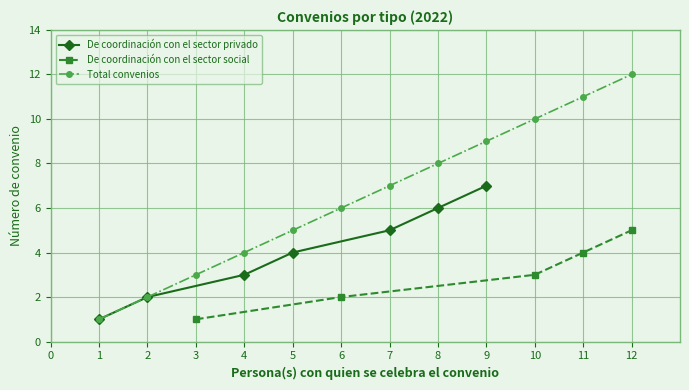

What is the maximum value for De coordinación con el sector privado?

7